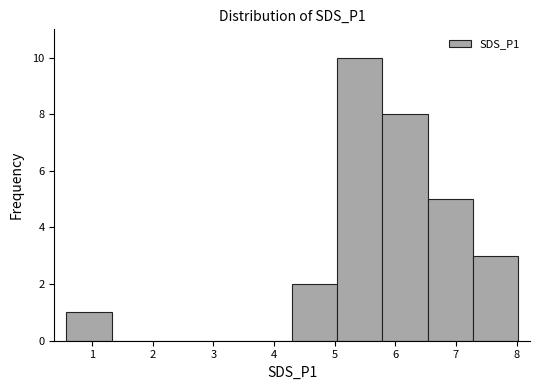

Reading left to right, list every bar in this chart as the range it spans on the x-axis followed by its height. Neither the bar edges nor the heights are printed on the chart, so give them approximately, as read against the axes.

0.6 to 1.3: 1
1.3 to 2.1: 0
2.1 to 2.8: 0
2.8 to 3.6: 0
3.6 to 4.3: 0
4.3 to 5.0: 2
5.0 to 5.8: 10
5.8 to 6.5: 8
6.5 to 7.3: 5
7.3 to 8.0: 3